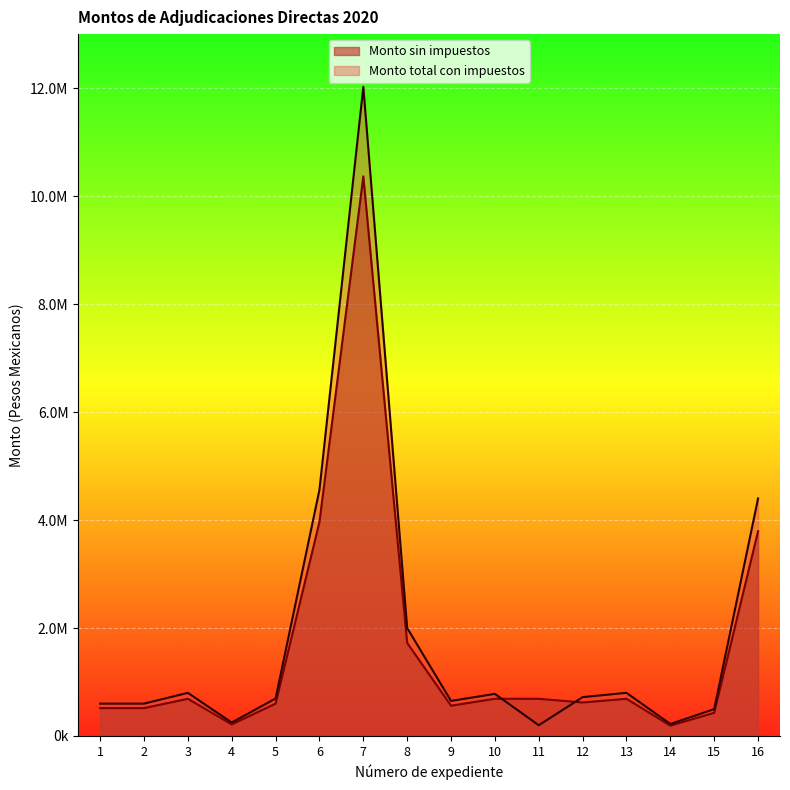

What is the difference between the second highest and minimum values in the Monto total con impuestos series?

4361067.5